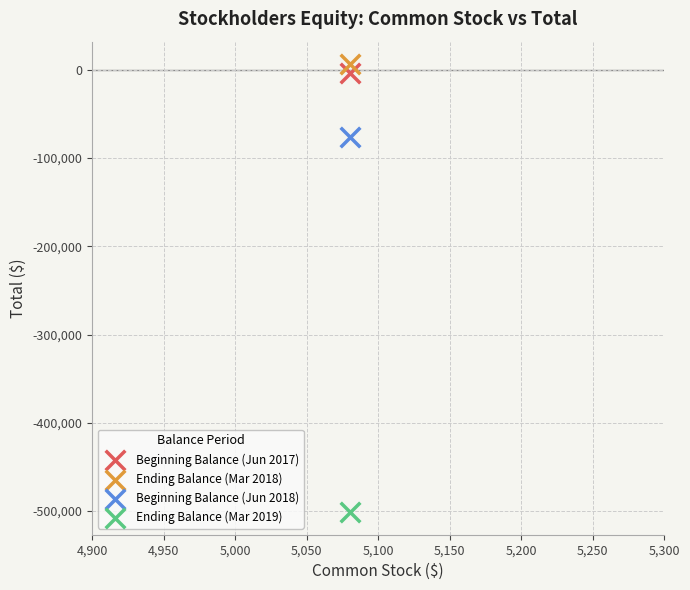

Across all data points, what is the average X value?

5080